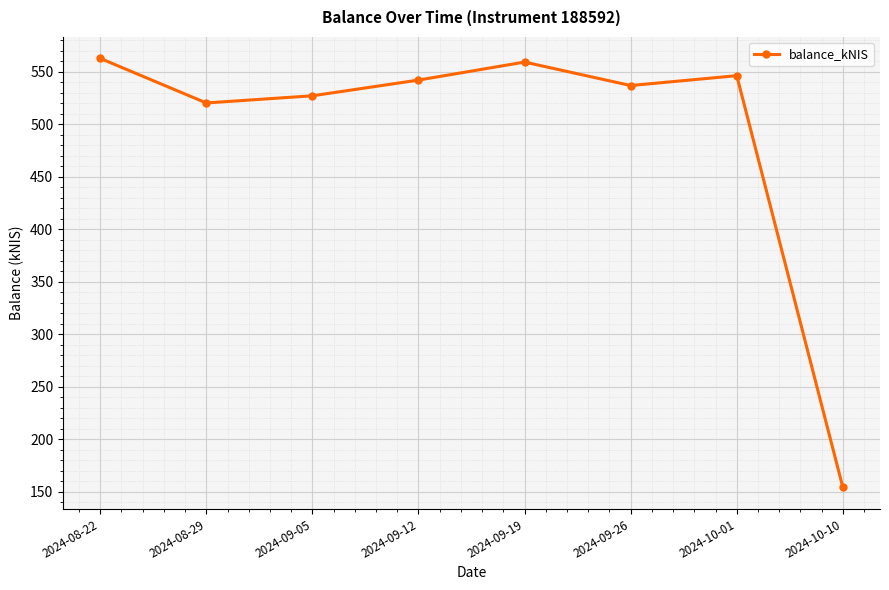

True or false: the data has more than 1 interior local peaks.

True